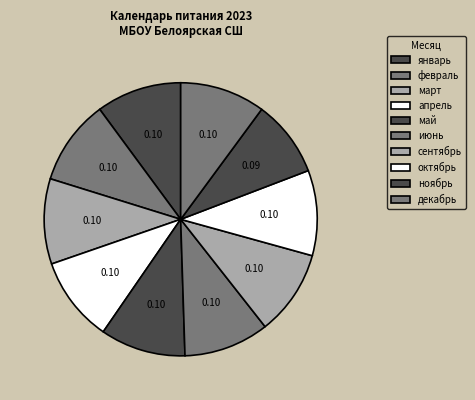

Which slice is the largest?

январь